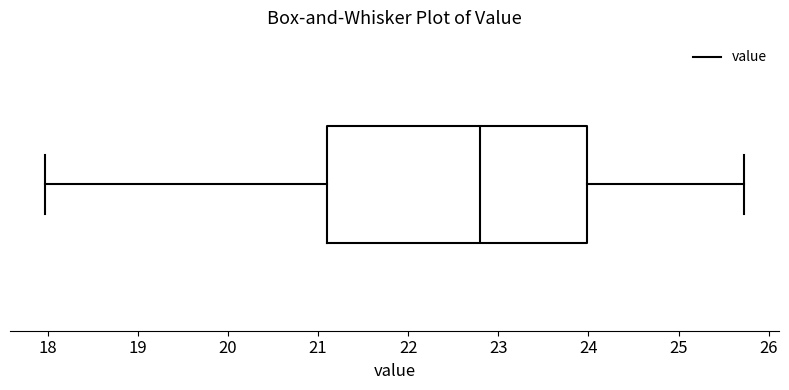

Transcribe this box plot: give where the median line is, the range the box spans, and where the two whiskers end, as read against the x-axis. The values are not printed on the chart, so give them approximately, as read against the axis.

median 22.8, box 21.1 to 24.0, whiskers 18.0 to 25.7